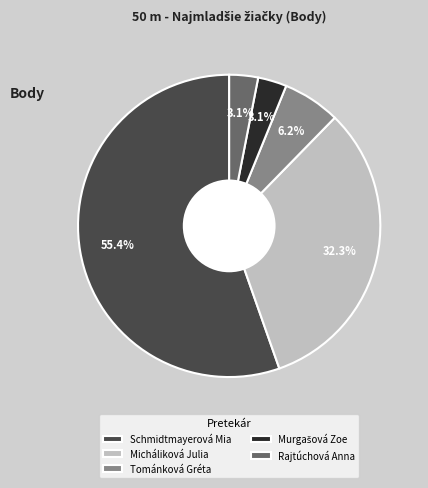

Which slice is the largest?

Schmidtmayerová Mia